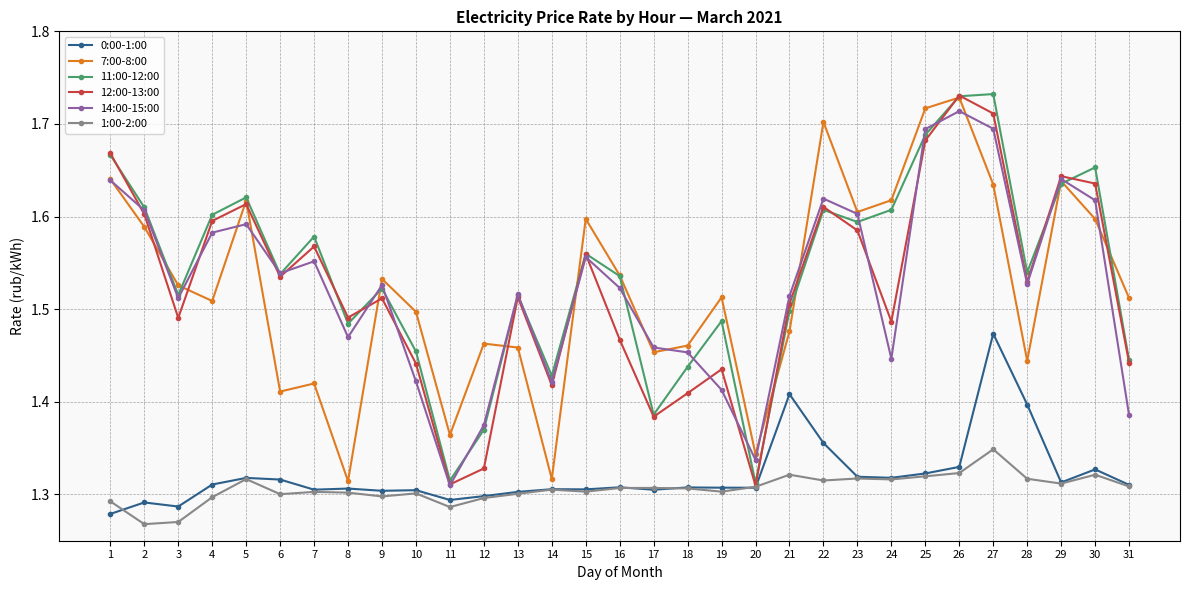

What are all the series names shown in the legend?

0:00-1:00, 7:00-8:00, 11:00-12:00, 12:00-13:00, 14:00-15:00, 1:00-2:00